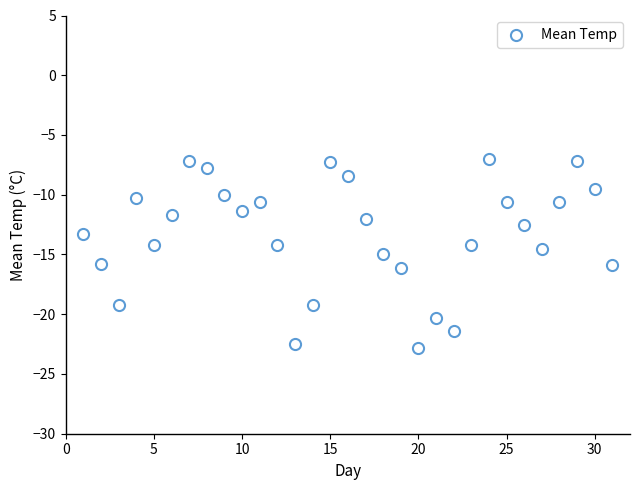

What is the range of X values (max minus min)?

30.0